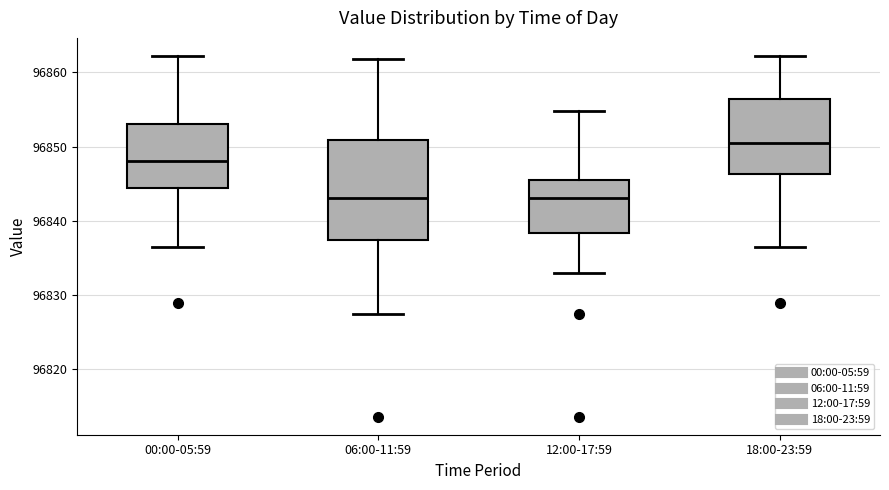

Which box is the tallest, from its lower edge to its upper edge?

06:00-11:59